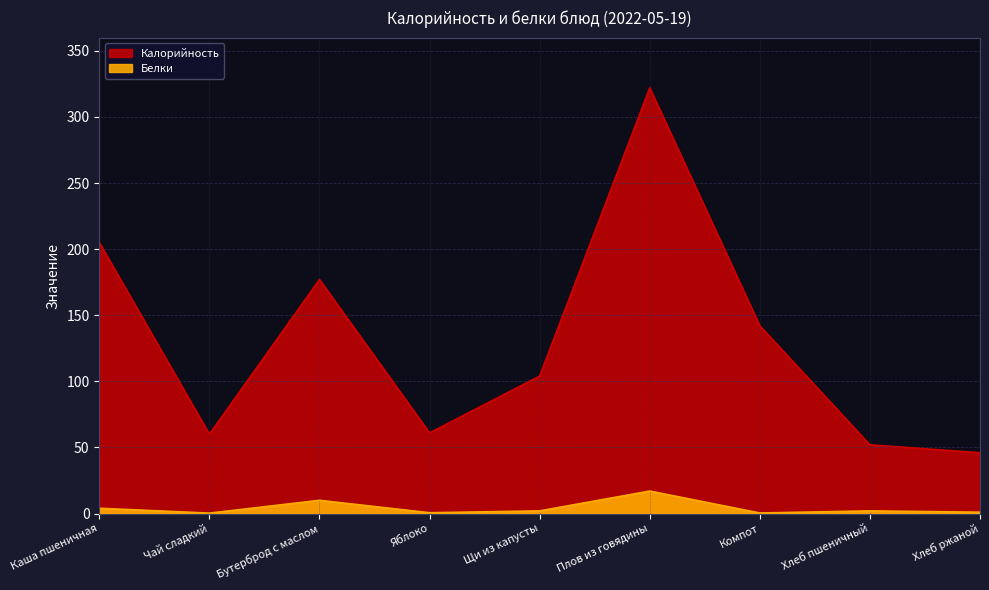

Which category has the highest value in the Калорийность series?

Плов из говядины